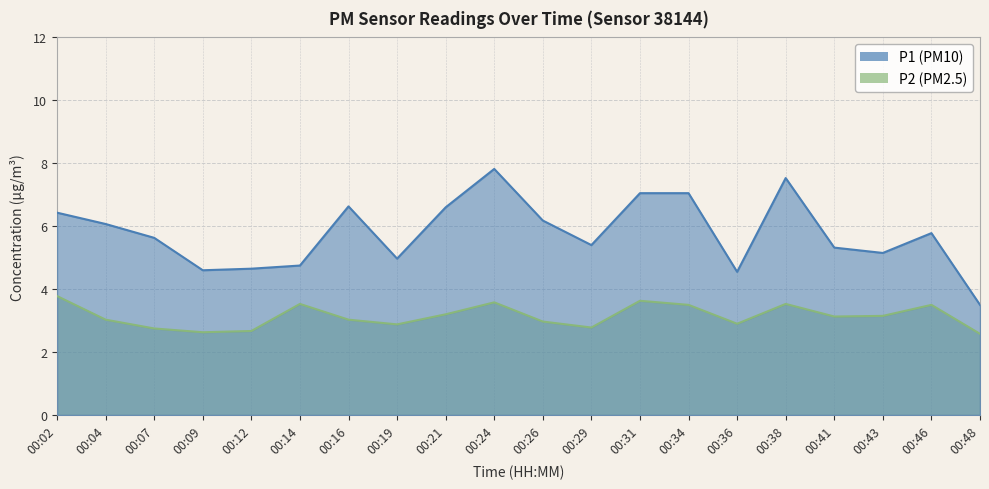

At which label is P1 closest to 5?

00:19